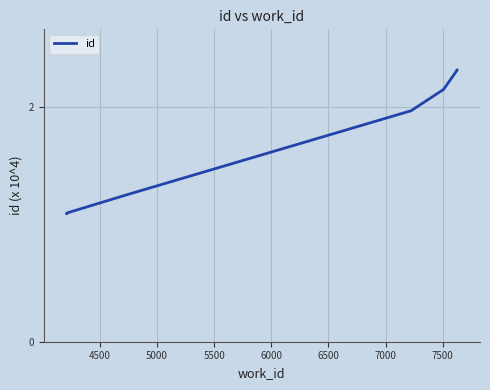

Count the number of categories in the chart.

10